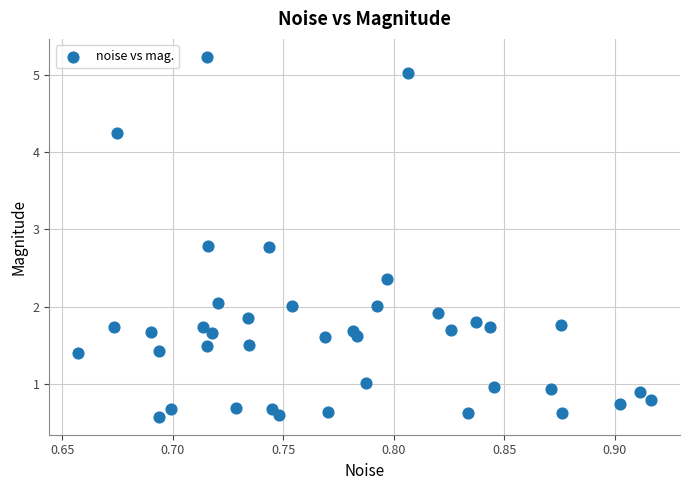

What is the range of Y values (max minus min)?

4.7